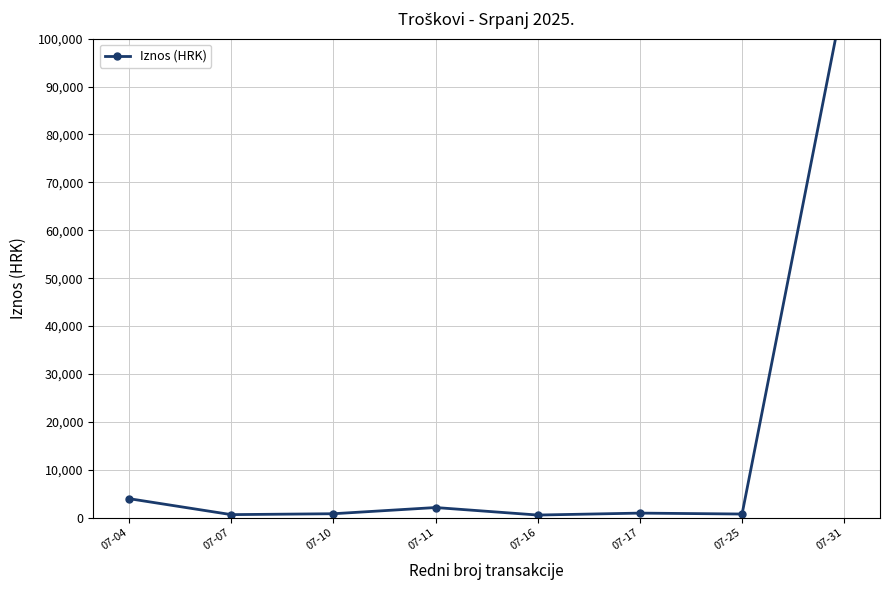

Which category has the highest value across all series?

07-31